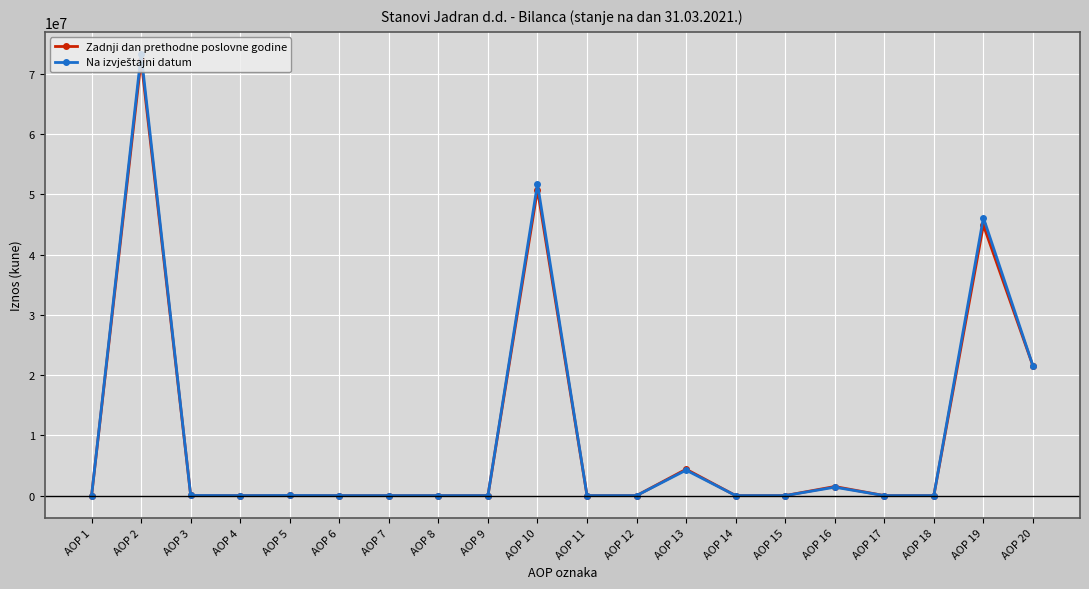

What is the maximum value for Zadnji dan prethodne poslovne godine?

72344372